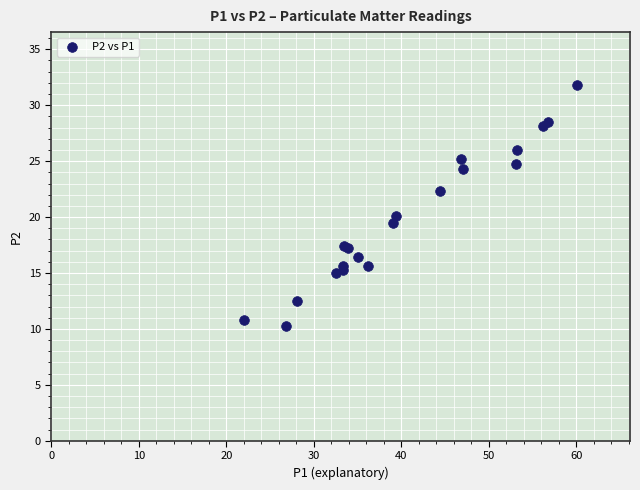

What Y value in the scatter plot is closest to 21?

20.1